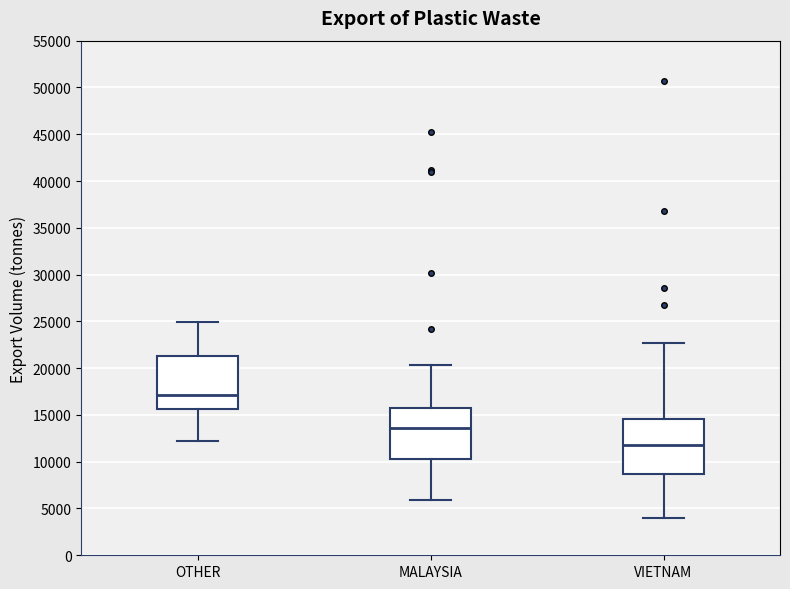

Reading left to right, transcribe this box plot: for each box, give where its median line is, the range the box spans, and where its two whiskers end, as read against the y-axis. The values are not printed on the chart, so give them approximately, as read against the axis.

OTHER: median 17000, box 15500 to 21500, whiskers 12500 to 25000
MALAYSIA: median 13500, box 10500 to 15500, whiskers 6000 to 20500
VIETNAM: median 11500, box 8500 to 14500, whiskers 4000 to 22500